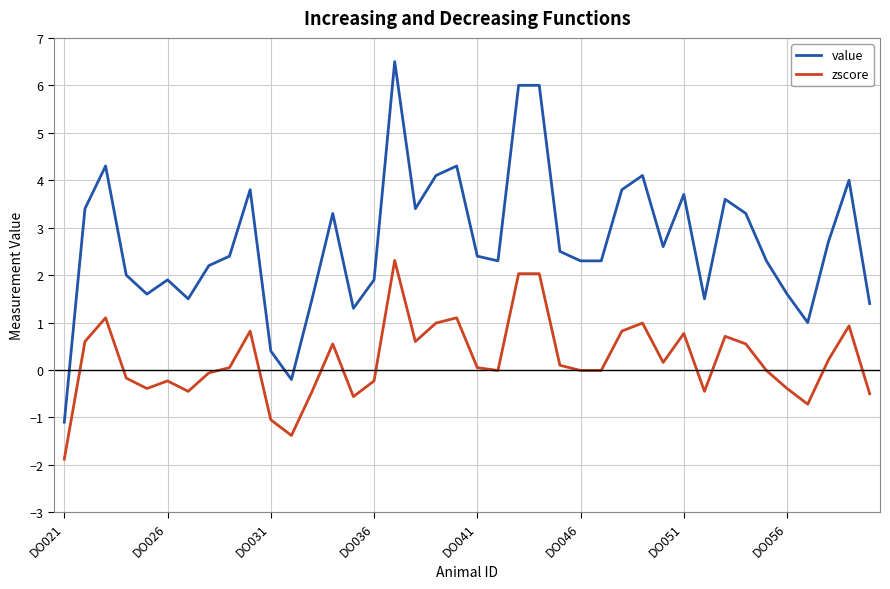

True or false: value and zscore cross at least once.

False